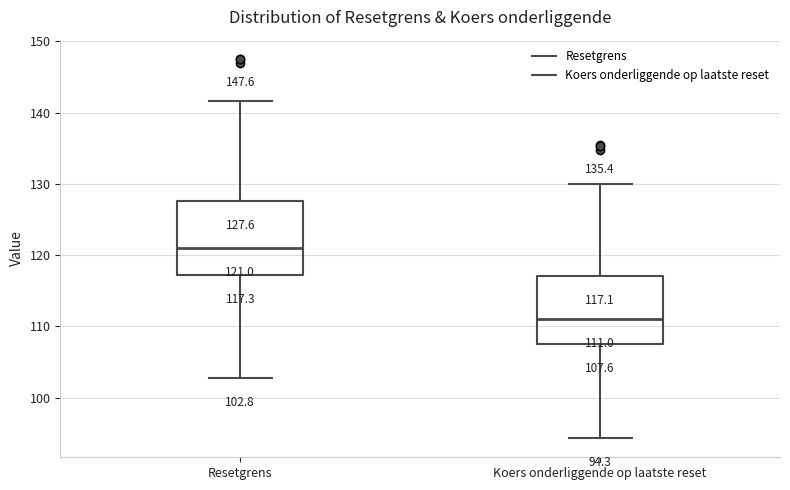

Which box's median line is the lowest?

Koers onderliggende op laatste reset